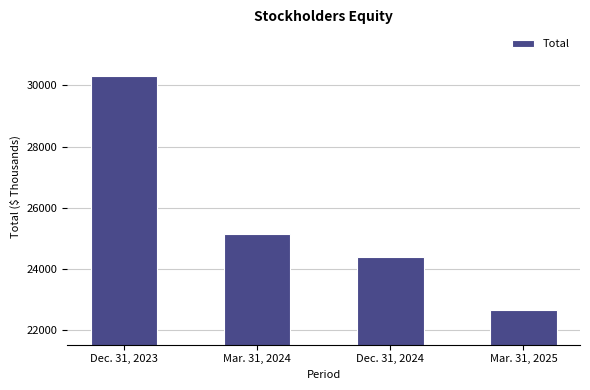

Reading left to right, transcribe all the data shown in this chart.

Dec. 31, 2023=30320	Mar. 31, 2024=25136	Dec. 31, 2024=24387	Mar. 31, 2025=22659